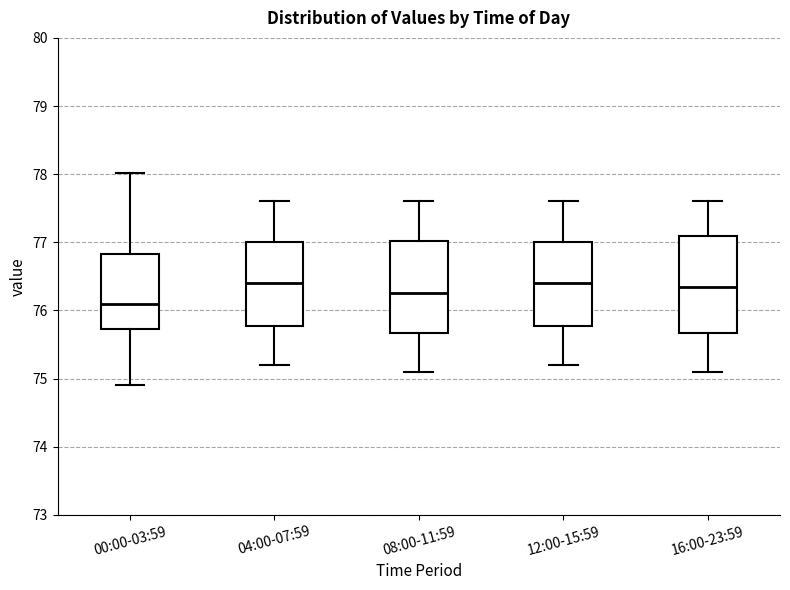

Reading left to right, transcribe this box plot: for each box, give where its median line is, the range the box spans, and where its two whiskers end, as read against the y-axis. The values are not printed on the chart, so give them approximately, as read against the axis.

00:00-03:59: median 76.1, box 75.7 to 76.8, whiskers 74.9 to 78.0
04:00-07:59: median 76.4, box 75.8 to 77.0, whiskers 75.2 to 77.6
08:00-11:59: median 76.3, box 75.7 to 77.0, whiskers 75.1 to 77.6
12:00-15:59: median 76.4, box 75.8 to 77.0, whiskers 75.2 to 77.6
16:00-23:59: median 76.4, box 75.7 to 77.1, whiskers 75.1 to 77.6